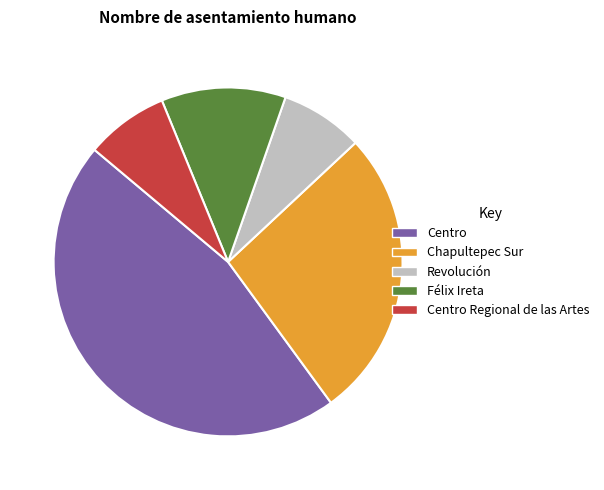

What is the largest slice in the pie chart?

Centro